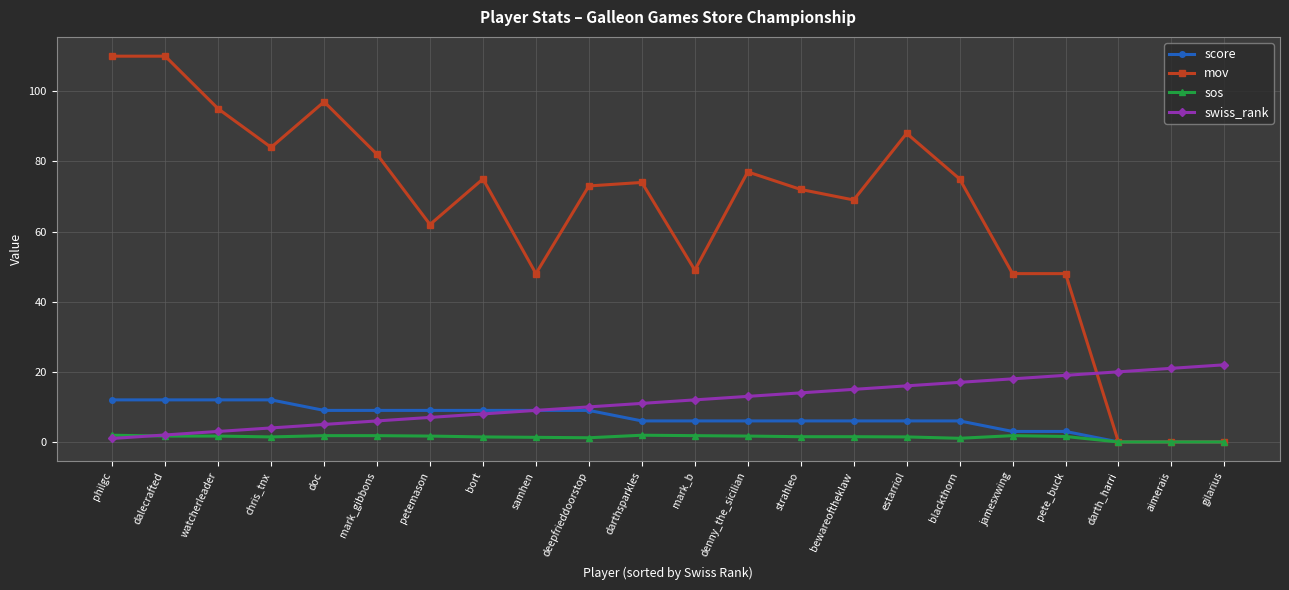

What is the total value across all series at bewareoftheklaw?

91.5